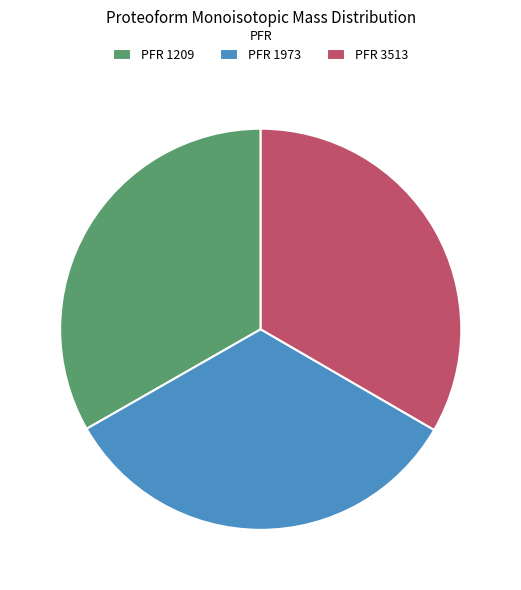

Does PFR 1209 account for over 50% of the chart?

No